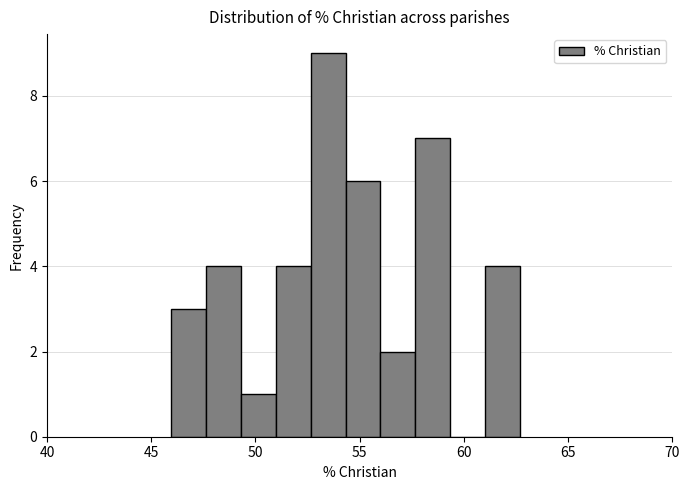

Read against the x-axis, roughly where is the centre of the tallest bar?

53.5